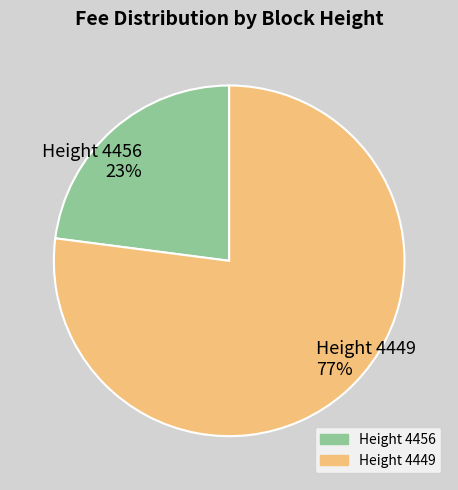

How many slices are in this pie chart?

2